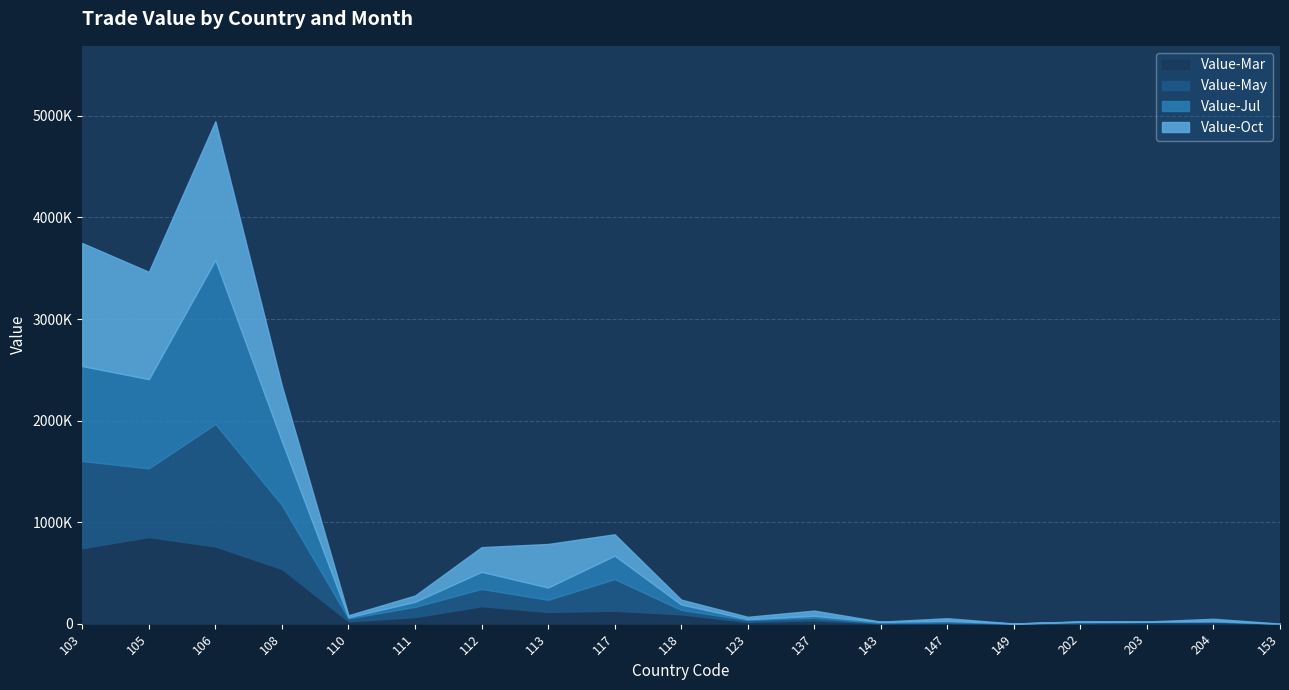

What is the value of the Value-Mar point at the 3rd from the left?

760003